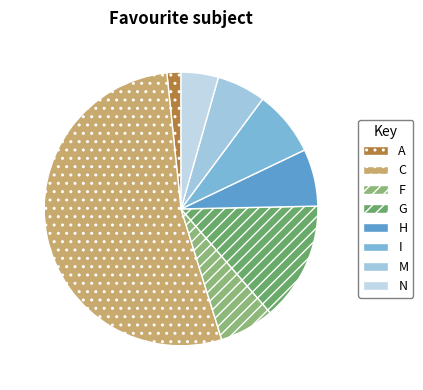

What is the change in value from C to H?

-60150637.2